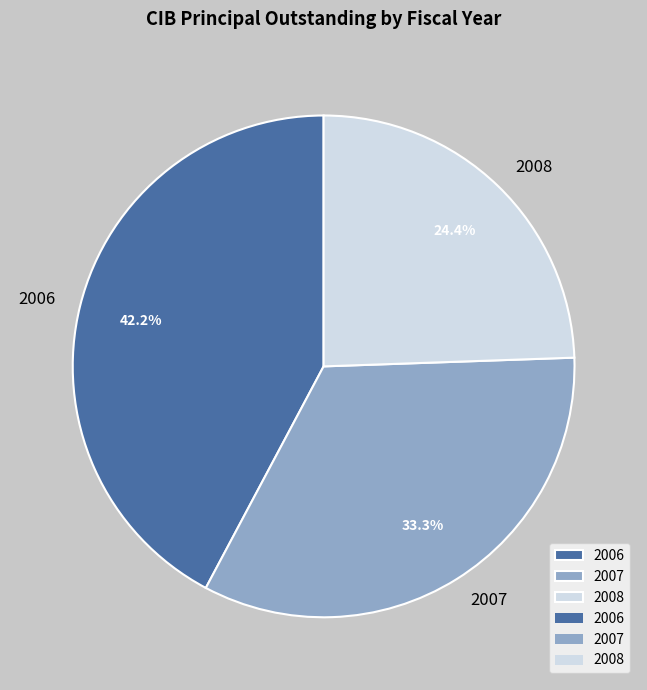

Which category has the biggest portion of the pie?

2006